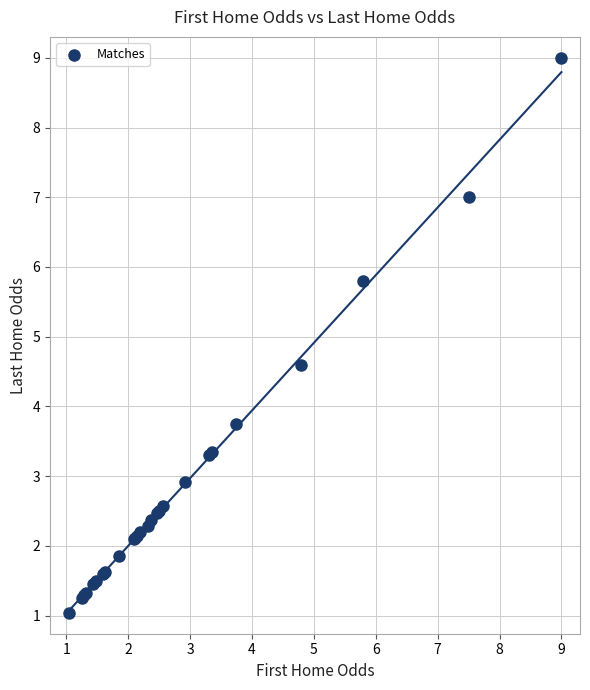

What Y value in the scatter plot is closest to 5?

4.6